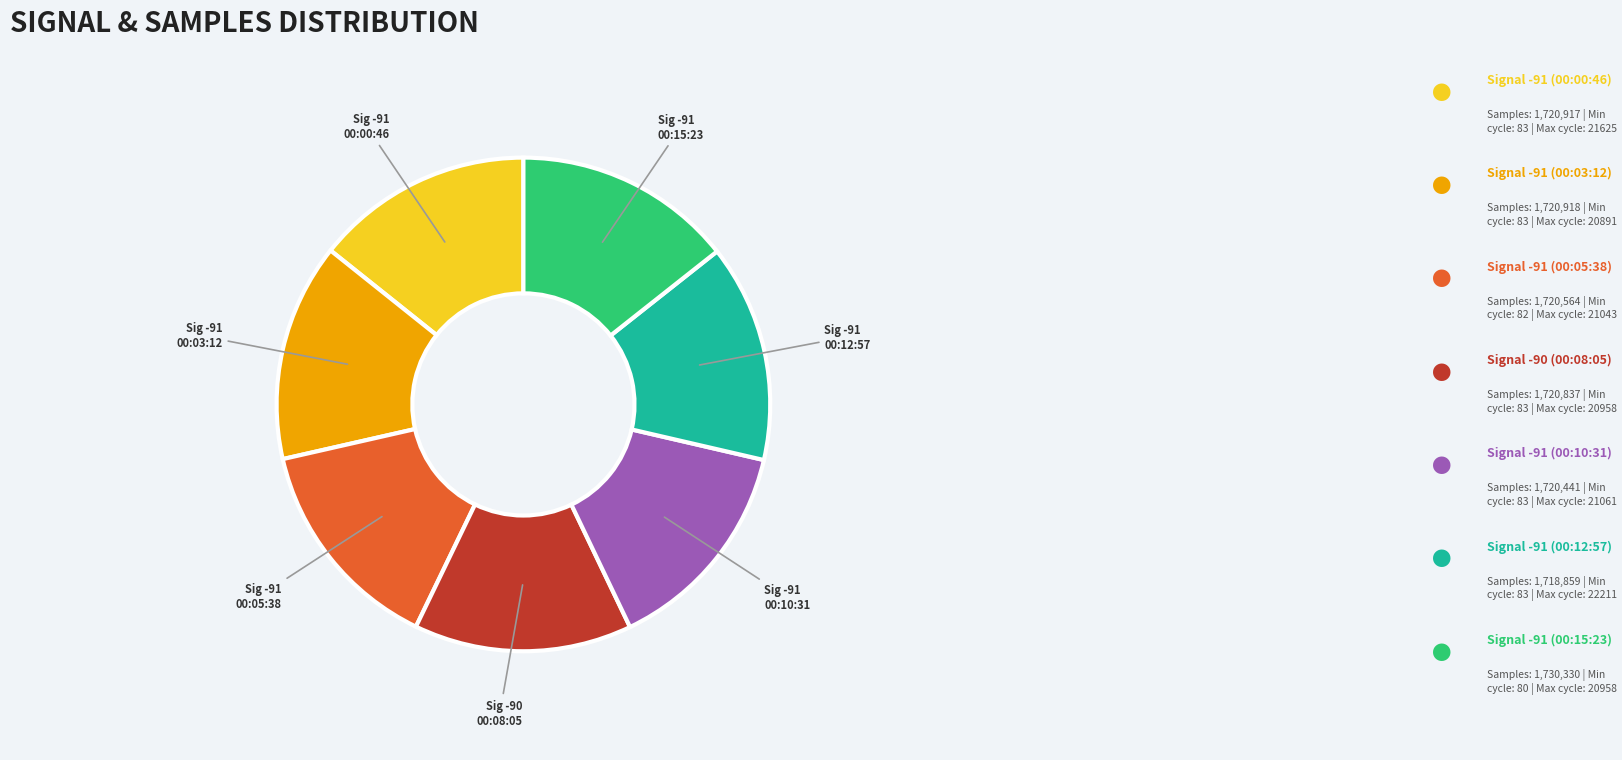

True or false: Sig -91 00:03:12 accounts for 14% of the total.

True